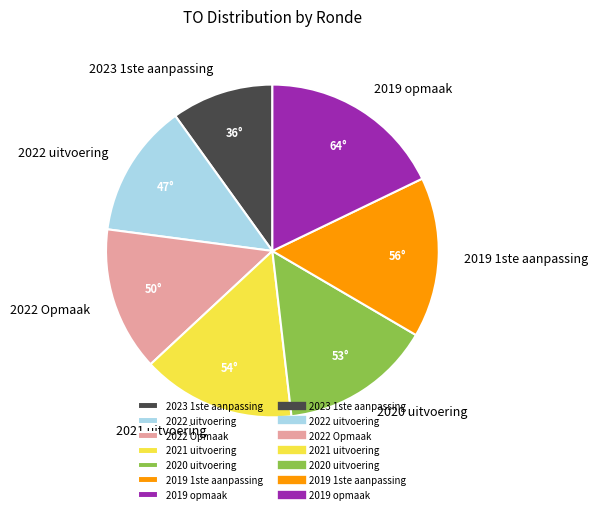

Is it true that 2020 uitvoering is 15% of the pie?

True